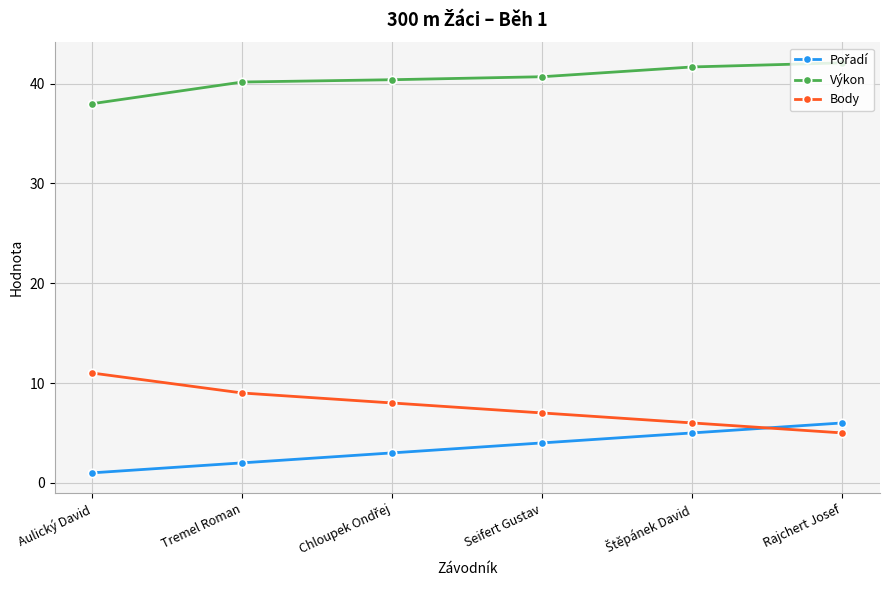

How many series are shown in this chart?

3